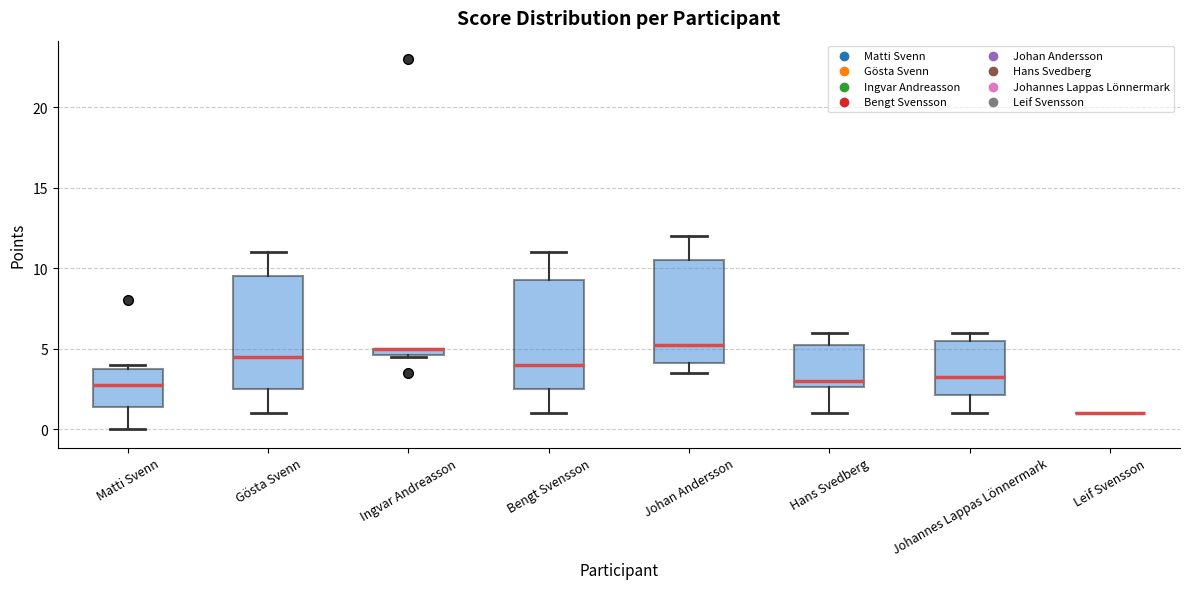

Where is the lower edge of the box for Johannes Lappas Lönnermark on the y-axis? The values are not printed on the chart, so give them approximately, as read against the axis.

2.0